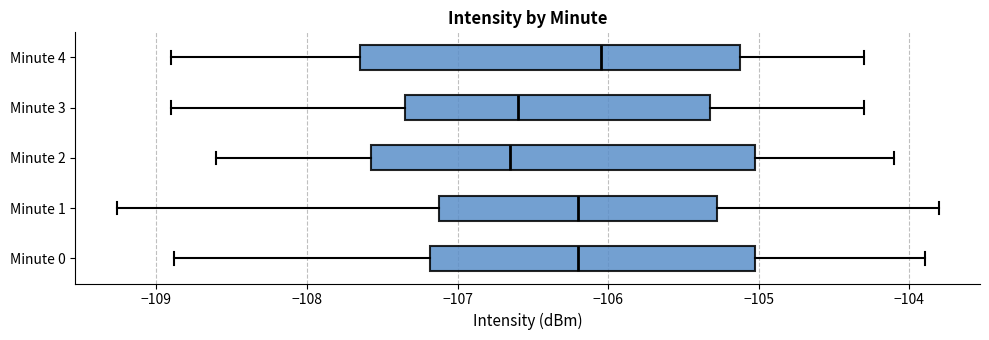

Which box has the furthest to the right median line?

Minute 4